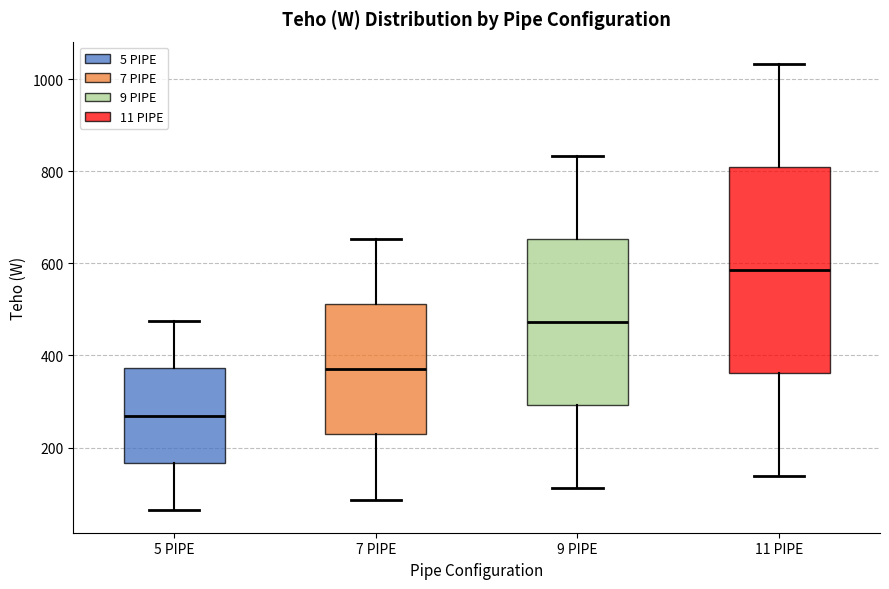

Reading left to right, transcribe this box plot: for each box, give where its median line is, the range the box spans, and where its two whiskers end, as read against the y-axis. The values are not printed on the chart, so give them approximately, as read against the axis.

5 PIPE: median 260, box 160 to 380, whiskers 60 to 480
7 PIPE: median 360, box 220 to 520, whiskers 80 to 660
9 PIPE: median 480, box 300 to 660, whiskers 120 to 840
11 PIPE: median 580, box 360 to 800, whiskers 140 to 1040